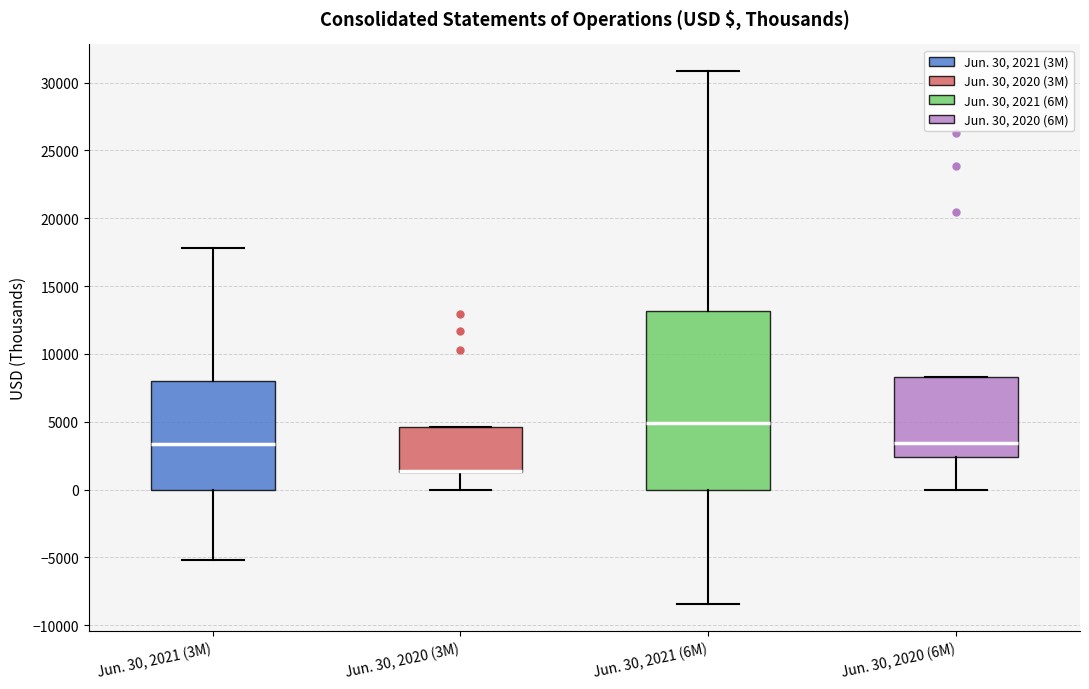

Reading left to right, transcribe this box plot: for each box, give where its median line is, the range the box spans, and where its two whiskers end, as read against the y-axis. The values are not printed on the chart, so give them approximately, as read against the axis.

Jun. 30, 2021 (3M): median 3500, box 0 to 8000, whiskers -5000 to 18000
Jun. 30, 2020 (3M): median 1500 (drawn on the box's lower edge), box 1500 to 4500, whiskers 0 to 4500
Jun. 30, 2021 (6M): median 5000, box 0 to 13000, whiskers -8500 to 31000
Jun. 30, 2020 (6M): median 3500, box 2500 to 8500, whiskers 0 to 8500